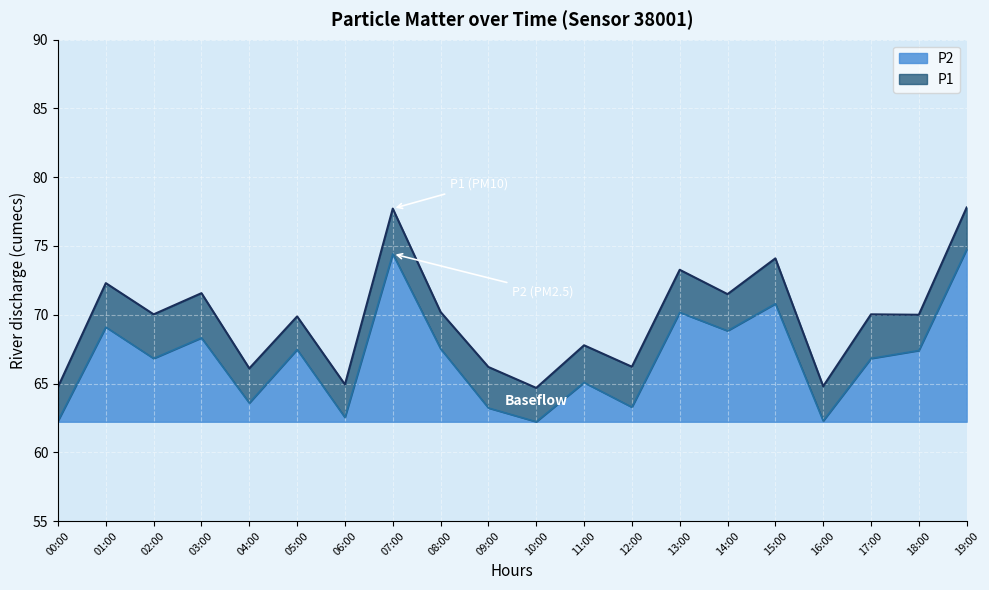

Where is the first local minimum for P2?

02:00